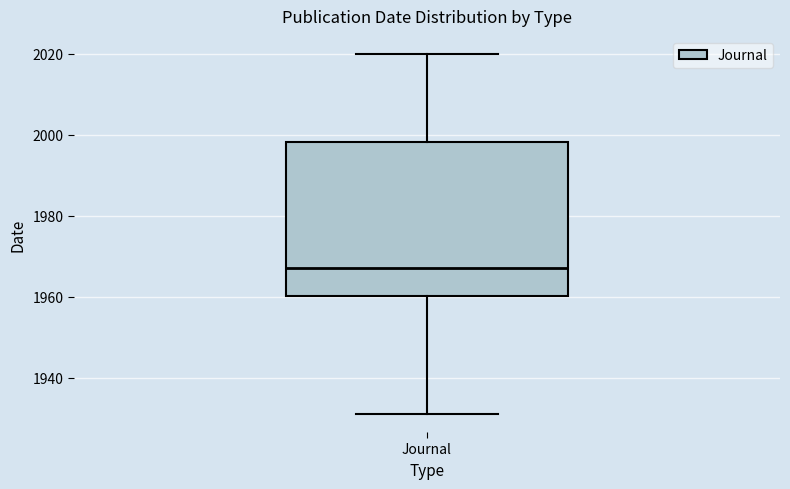

Where is the lower edge of the box for Journal on the y-axis? The values are not printed on the chart, so give them approximately, as read against the axis.

1960